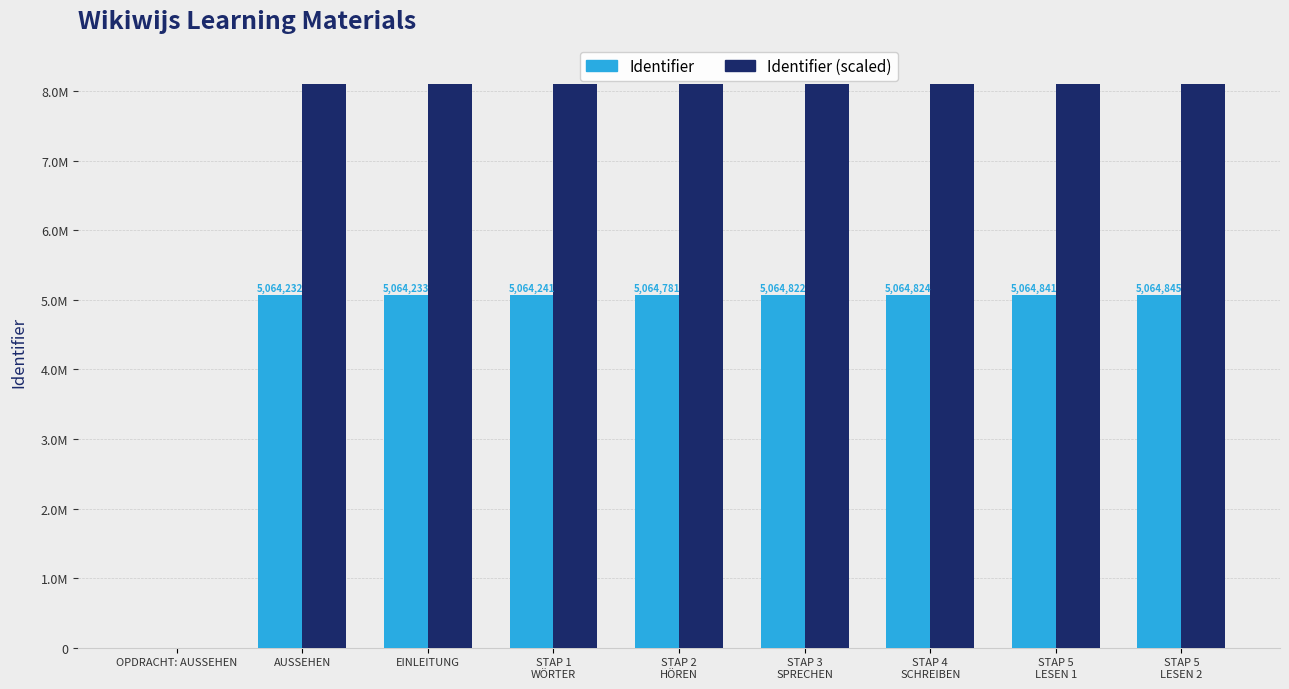

What is the label of the 6th bar from the right?

STAP 1
WÖRTER